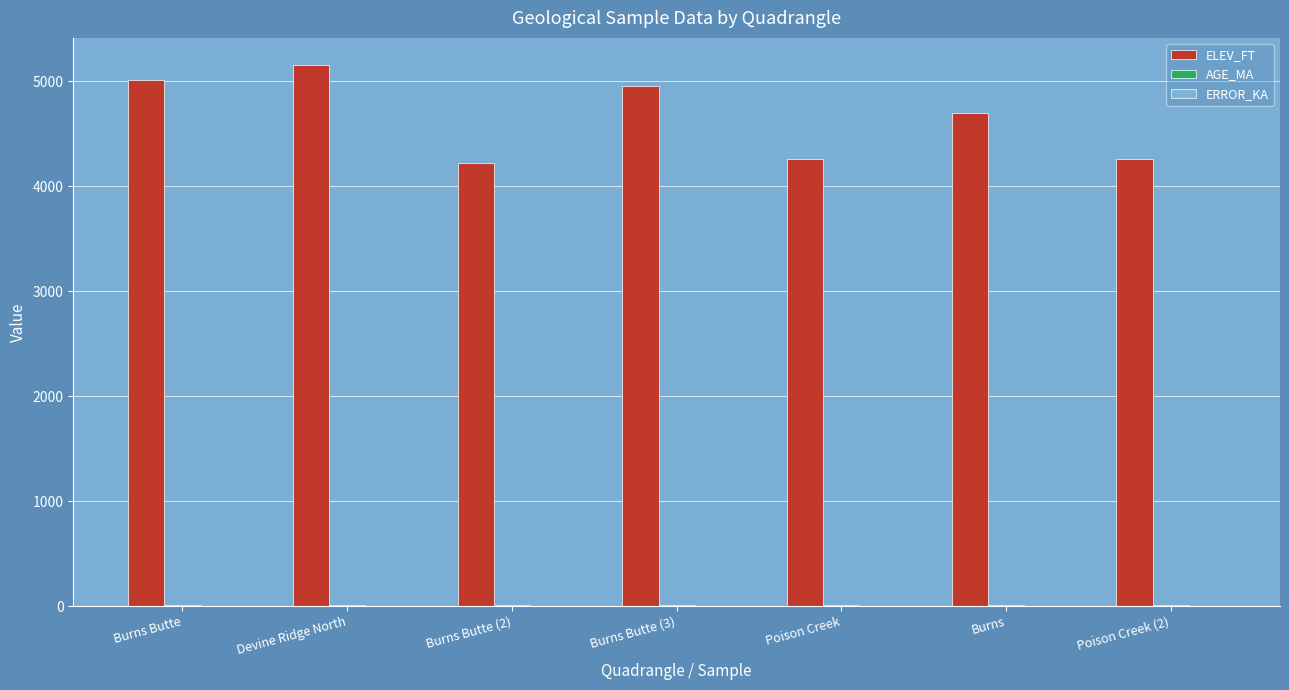

What is the total value across all series at Poison Creek?

4264.6